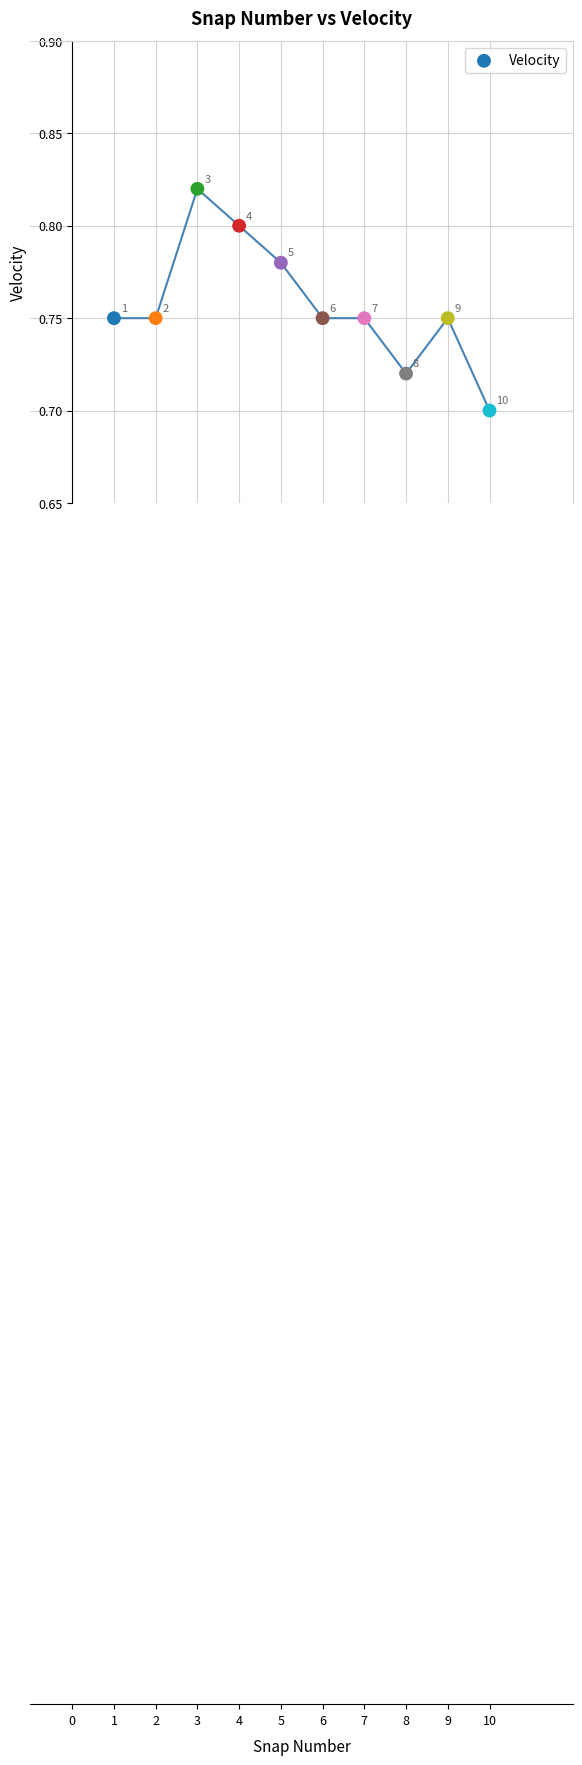

What is the average X value?

5.5